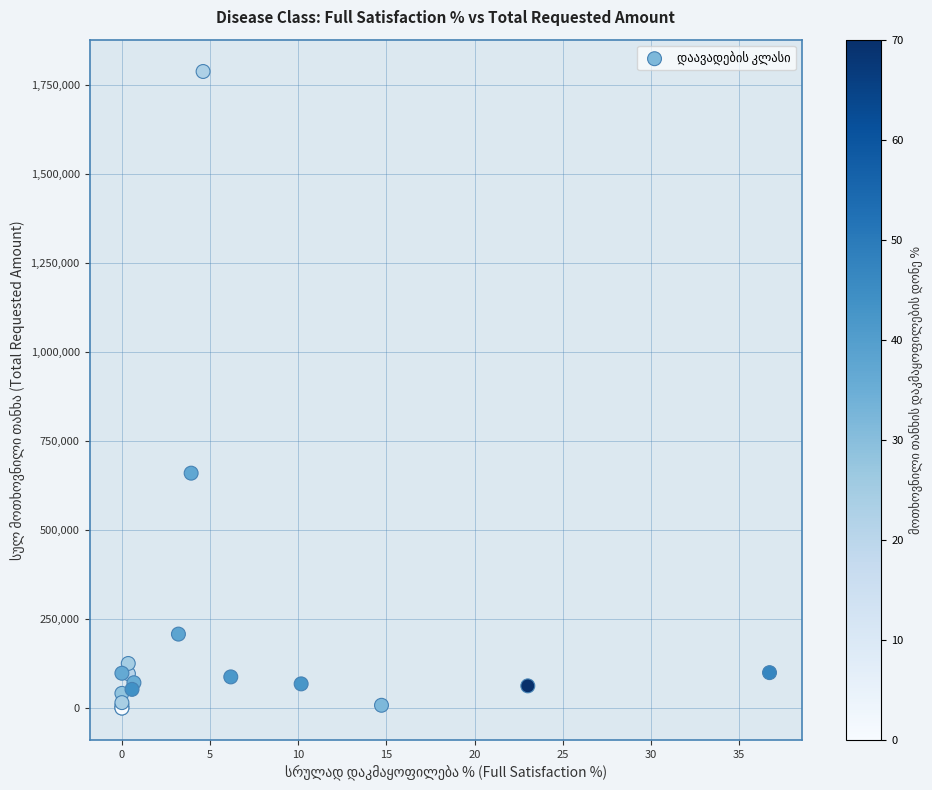

What Y value in the scatter plot is closest to 893839?

659718.7